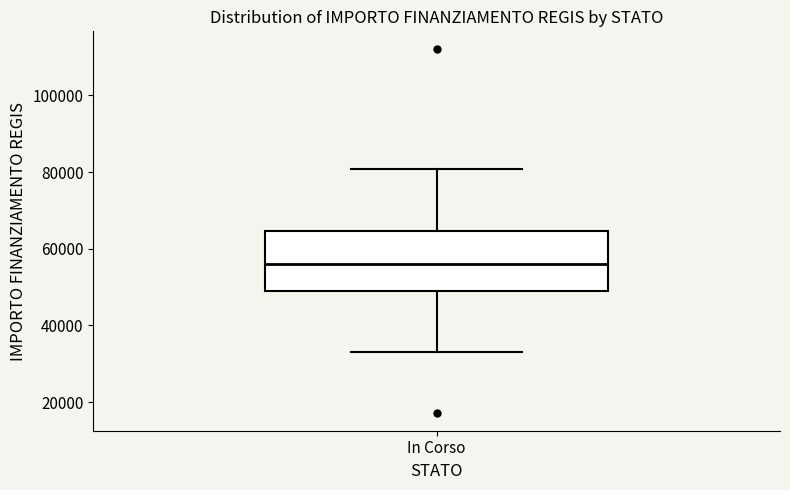

Read this box plot against the y-axis: the position of the median line, the range covered by the box, and the ends of both whiskers. The values are not printed on the chart, so give them approximately, as read against the axis.

median 56000, box 50000 to 64000, whiskers 32000 to 80000